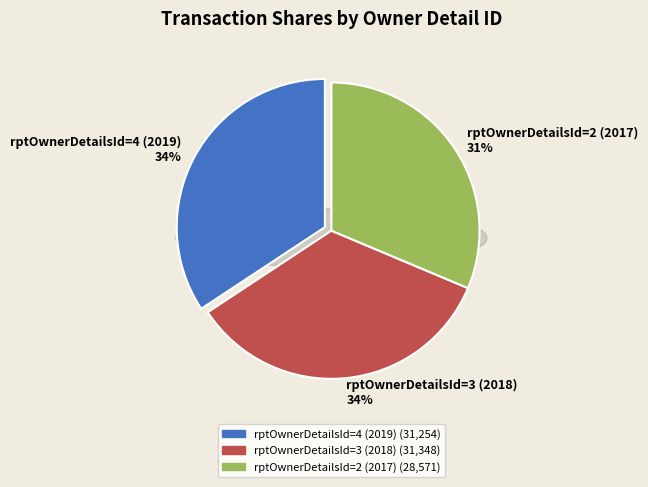

What percentage is the rptOwnerDetailsId=2 (2017) slice, to the nearest percent?

31%